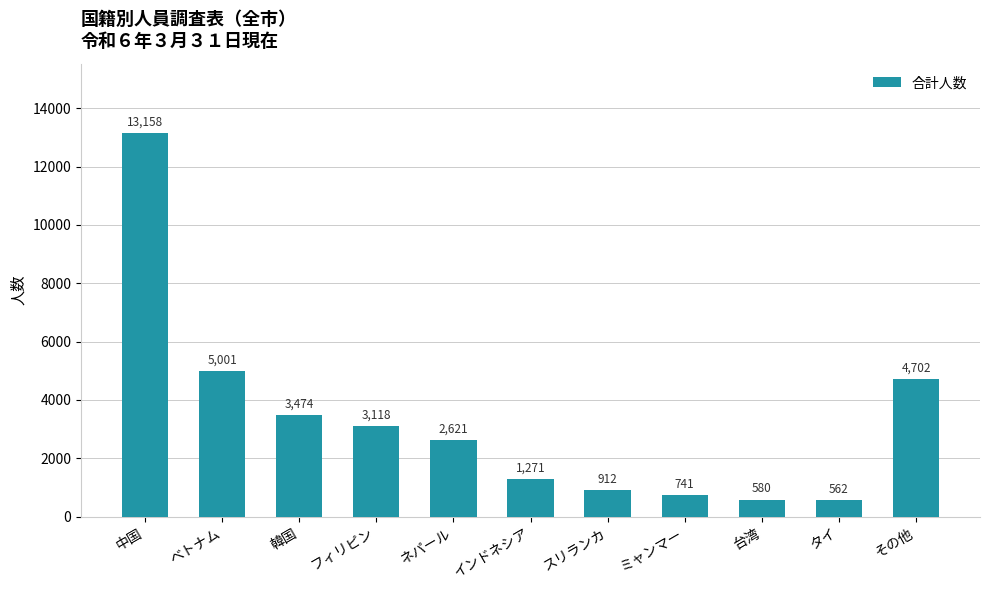

Does the chart contain stacked bars?

No